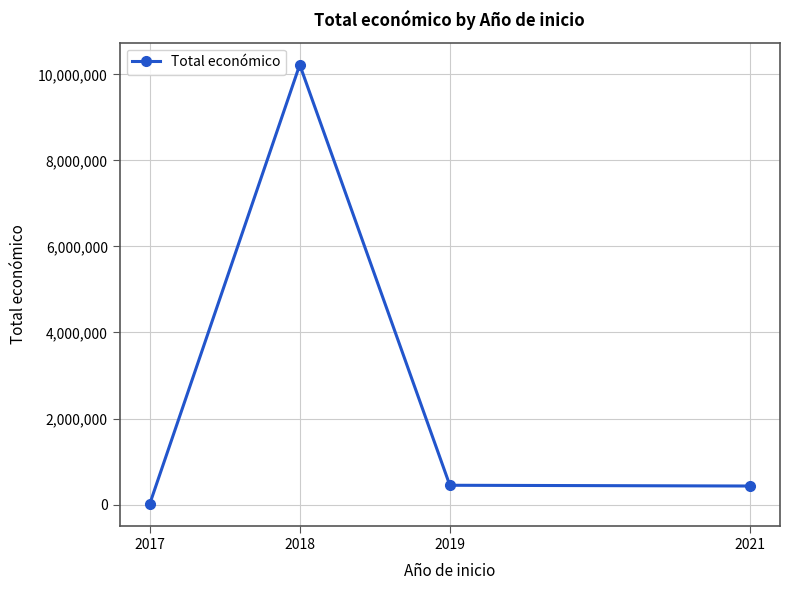

What is the approximate value at 2019, to the nearest 100?

447700